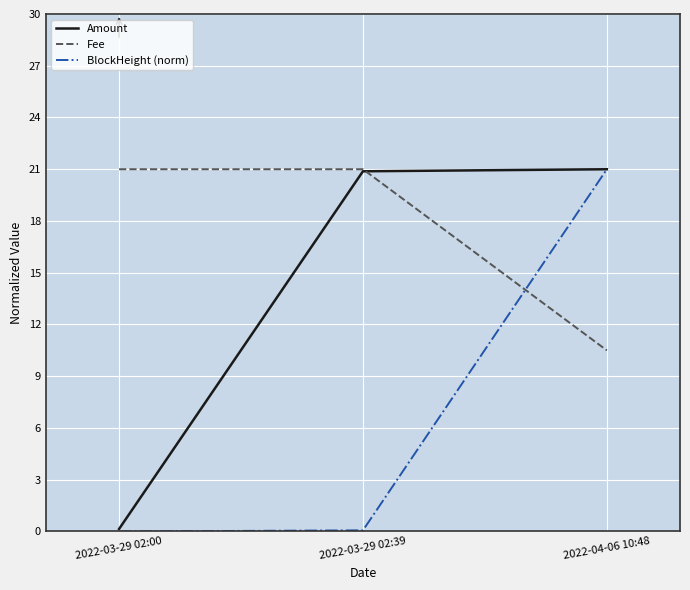

Does the chart display data point markers on the line(s)?

No